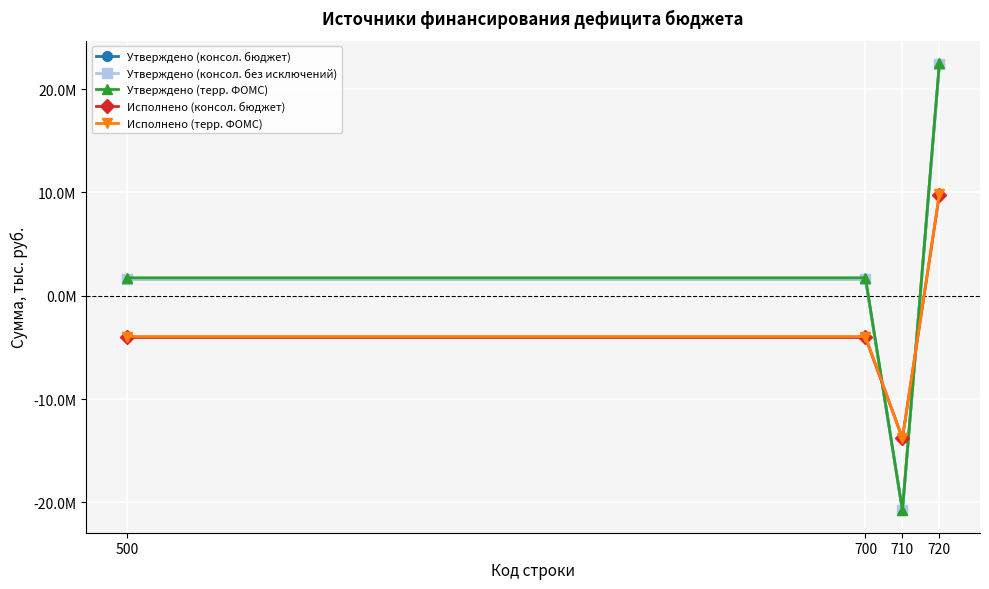

Between 500 and 720, which series saw the biggest shift?

Утверждено (консол. бюджет)